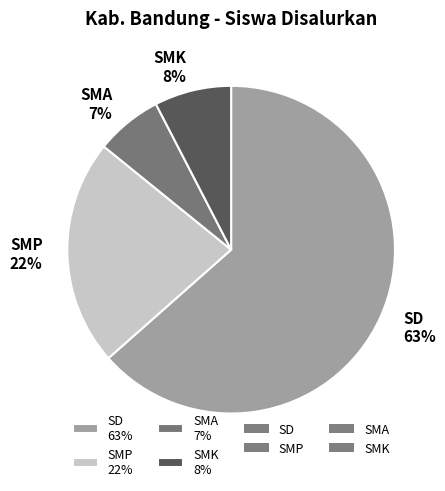

To the nearest percent, what is the difference between the SMP and SD slice percentages?

41%